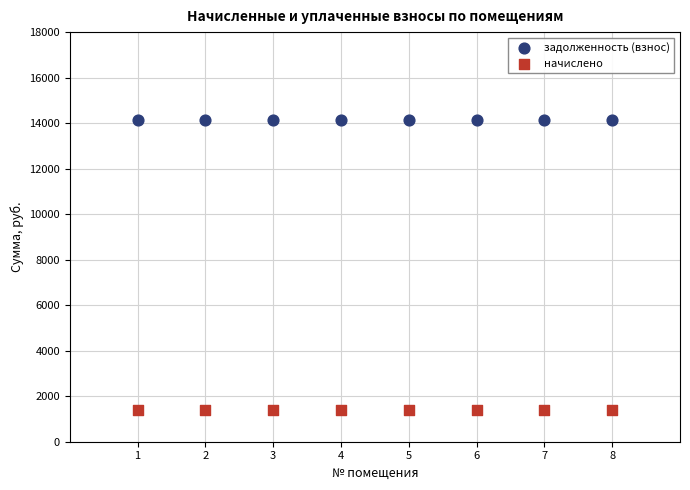

Which series contains the highest Y value?

задолженность (взнос)